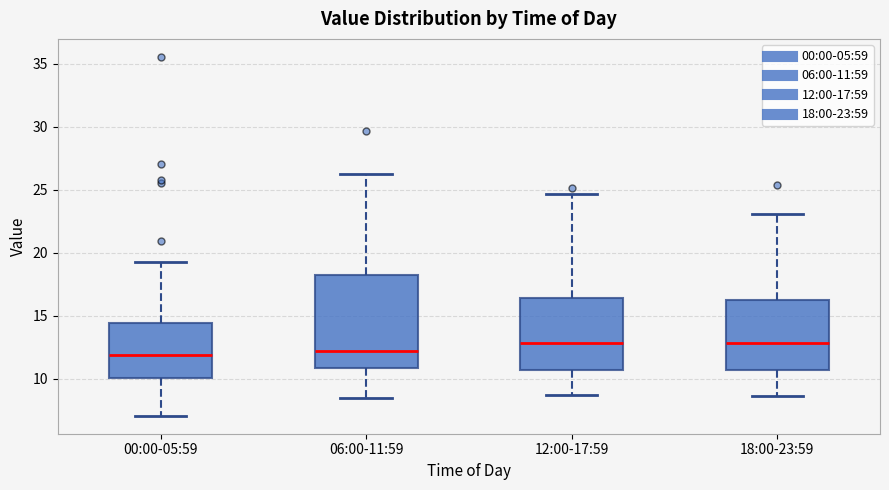

Reading left to right, read every box against the y-axis: the position of its median line, the range the box covers, and the ends of its whiskers. The values are not printed on the chart, so give them approximately, as read against the axis.

00:00-05:59: median 12.0, box 10.0 to 14.5, whiskers 7.0 to 19.5
06:00-11:59: median 12.0, box 11.0 to 18.0, whiskers 8.5 to 26.0
12:00-17:59: median 13.0, box 10.5 to 16.5, whiskers 8.5 to 24.5
18:00-23:59: median 13.0, box 10.5 to 16.0, whiskers 8.5 to 23.0